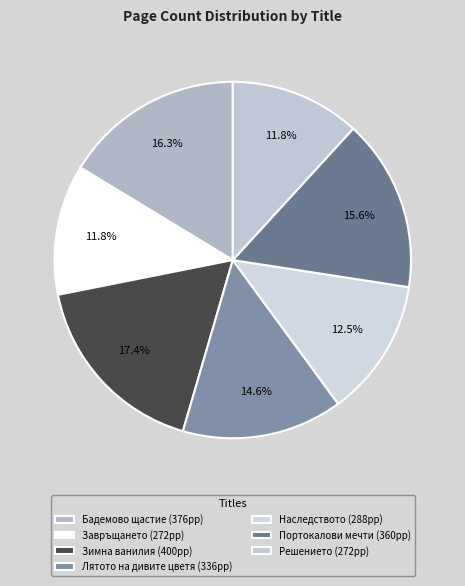

Does Наследството account for over 50% of the chart?

No